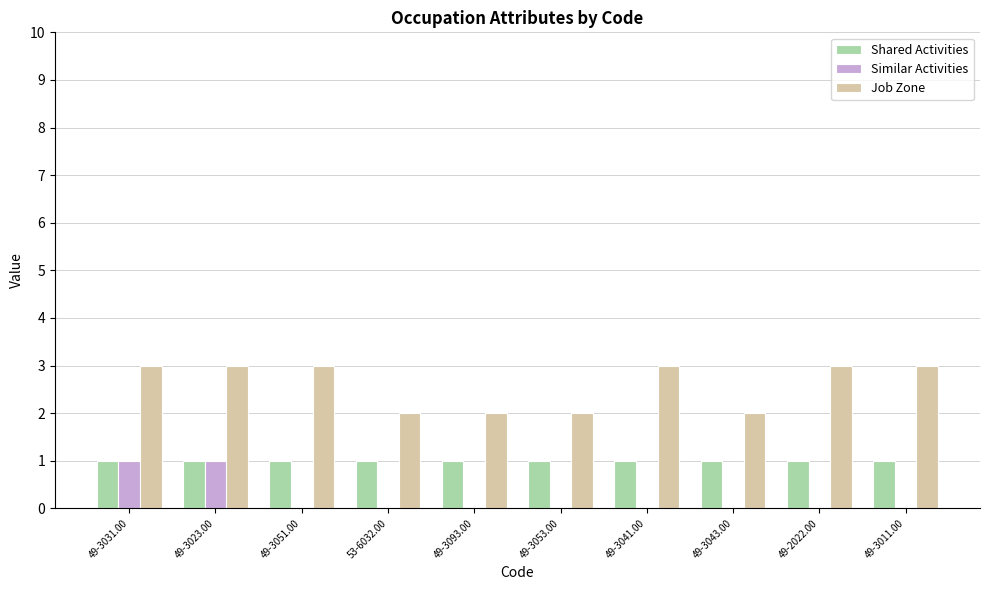

Between 49-3051.00 and 49-3093.00, which series saw the biggest shift?

Job Zone